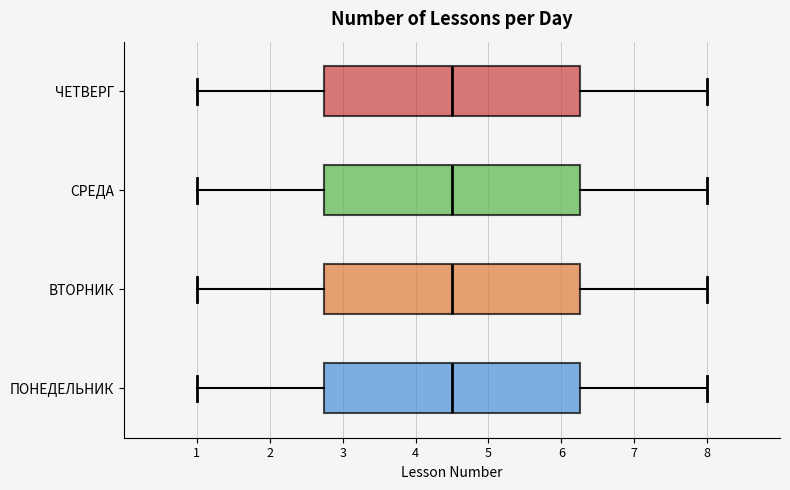

Reading bottom to top, read every box against the x-axis: the position of its median line, the range the box covers, and the ends of its whiskers. The values are not printed on the chart, so give them approximately, as read against the axis.

ПОНЕДЕЛЬНИК: median 4.5, box 2.8 to 6.3, whiskers 1.0 to 8.0
ВТОРНИК: median 4.5, box 2.8 to 6.3, whiskers 1.0 to 8.0
СРЕДА: median 4.5, box 2.8 to 6.3, whiskers 1.0 to 8.0
ЧЕТВЕРГ: median 4.5, box 2.8 to 6.3, whiskers 1.0 to 8.0